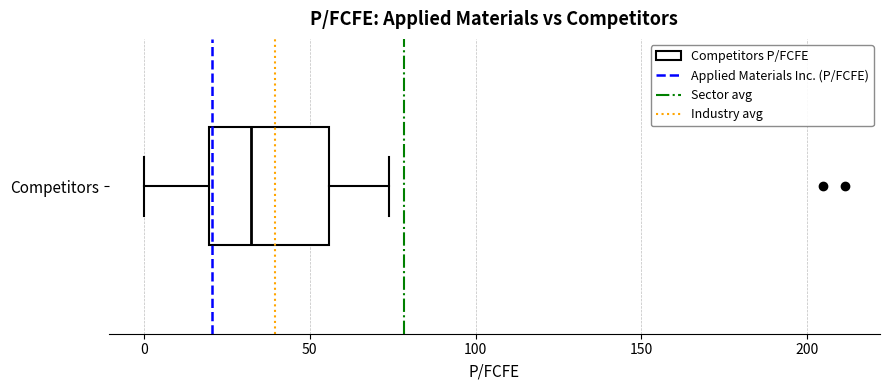

Transcribe this box plot: give where the median line is, the range the box spans, and where the two whiskers end, as read against the x-axis. The values are not printed on the chart, so give them approximately, as read against the axis.

median 30, box 20 to 55, whiskers 0 to 75